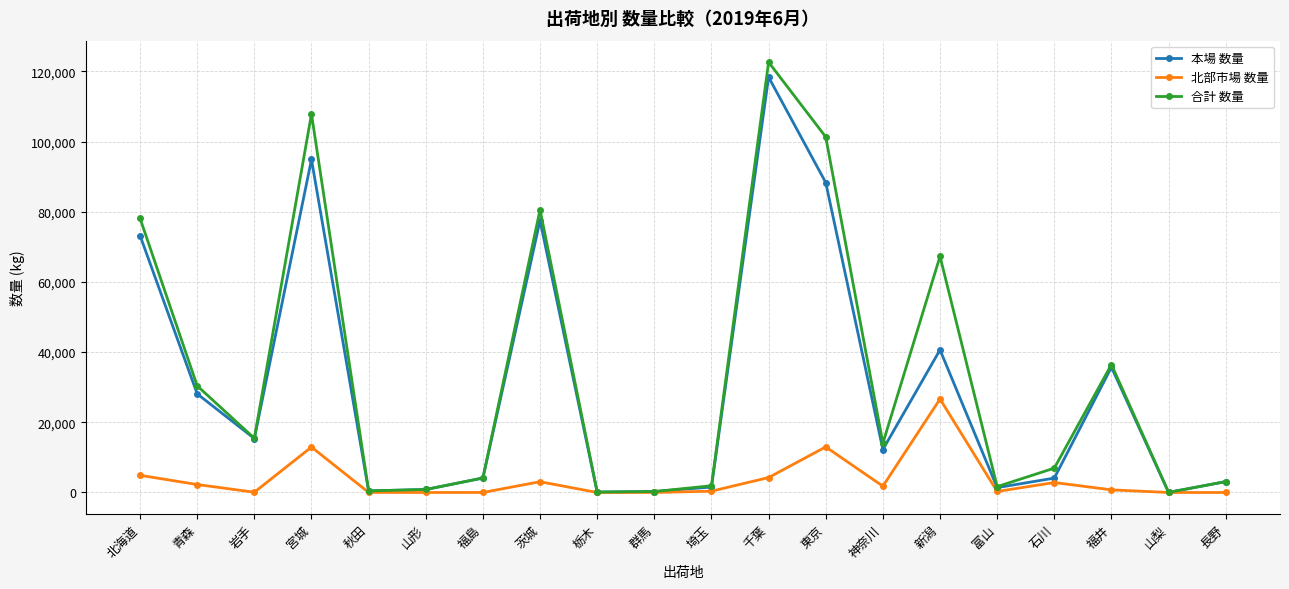

Read the 本場 数量 value at 長野.

3102